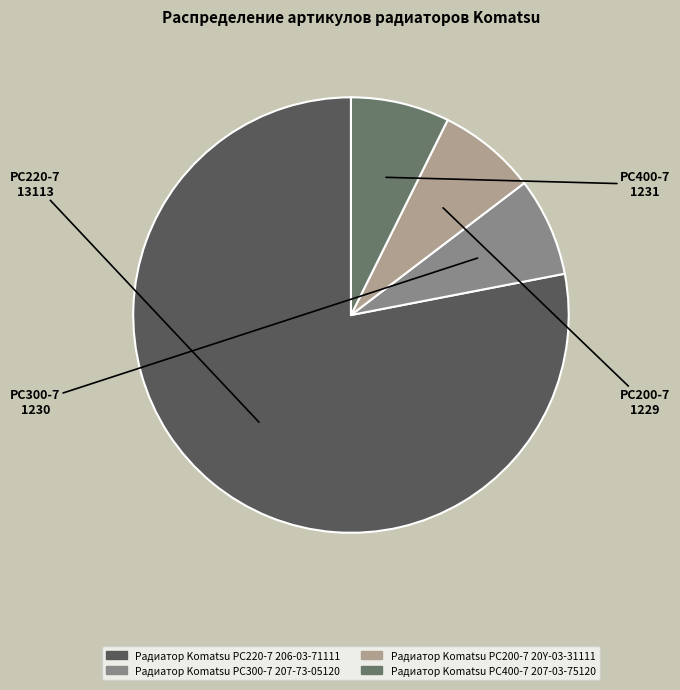

Count the number of slices in the pie.

4